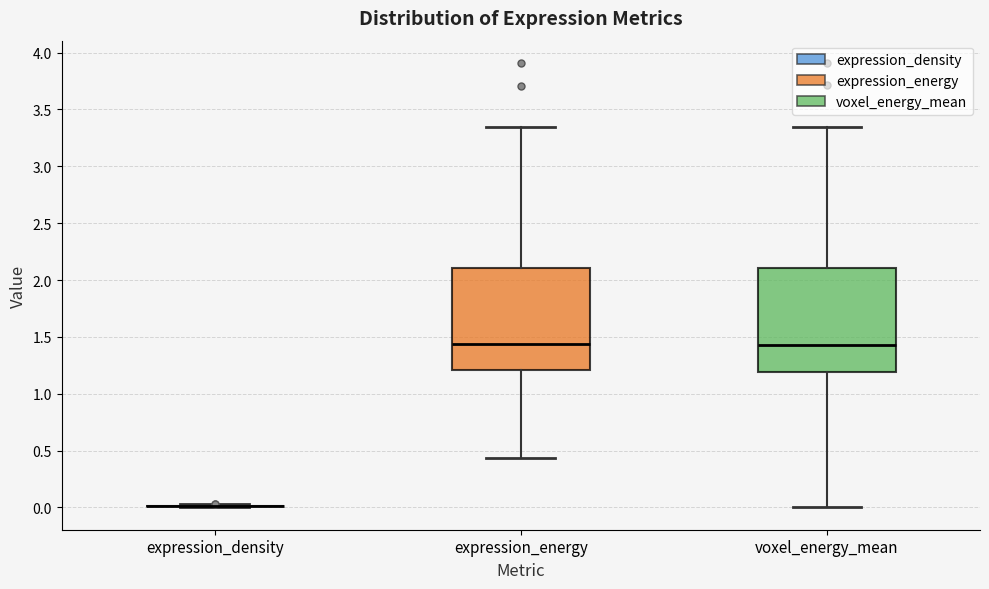

Reading left to right, read every box against the y-axis: the position of its median line, the range the box covers, and the ends of its whiskers. The values are not printed on the chart, so give them approximately, as read against the axis.

expression_density: box collapsed to a line at 0.00, whiskers 0.00 to 0.05
expression_energy: median 1.45, box 1.20 to 2.10, whiskers 0.45 to 3.35
voxel_energy_mean: median 1.45, box 1.20 to 2.10, whiskers 0.00 to 3.35